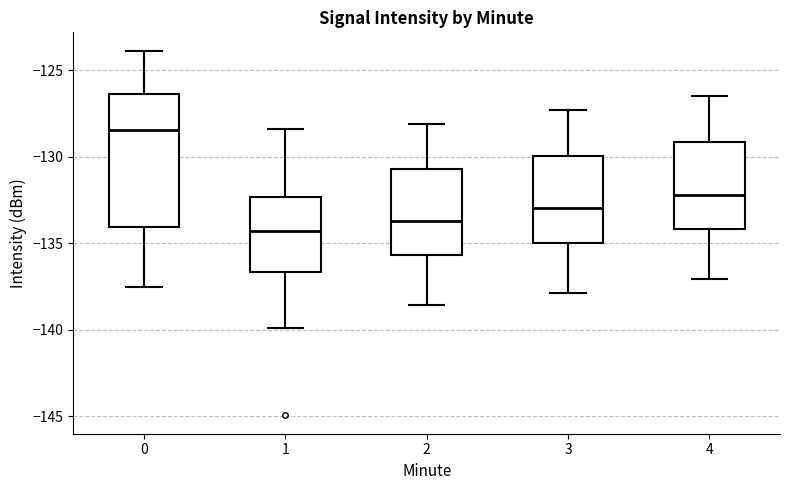

Where is the upper edge of the box at x = 2 on the y-axis? The values are not printed on the chart, so give them approximately, as read against the axis.

-130.5